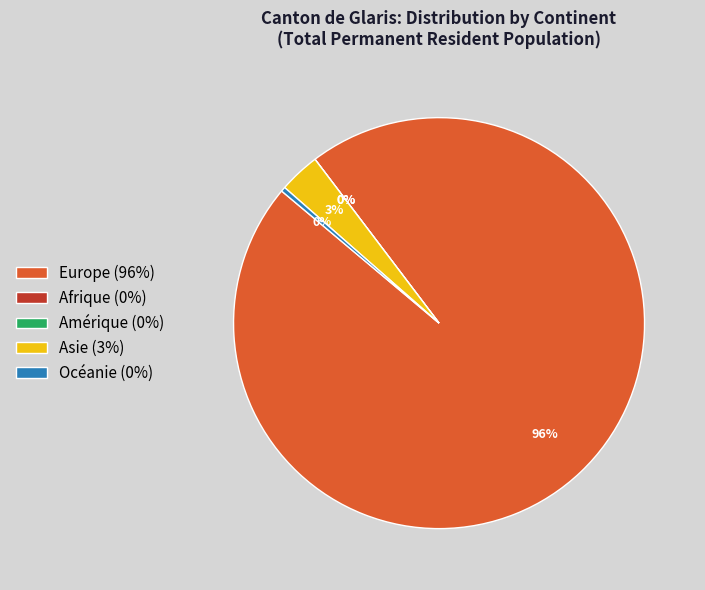

How many segments does this pie chart have?

5